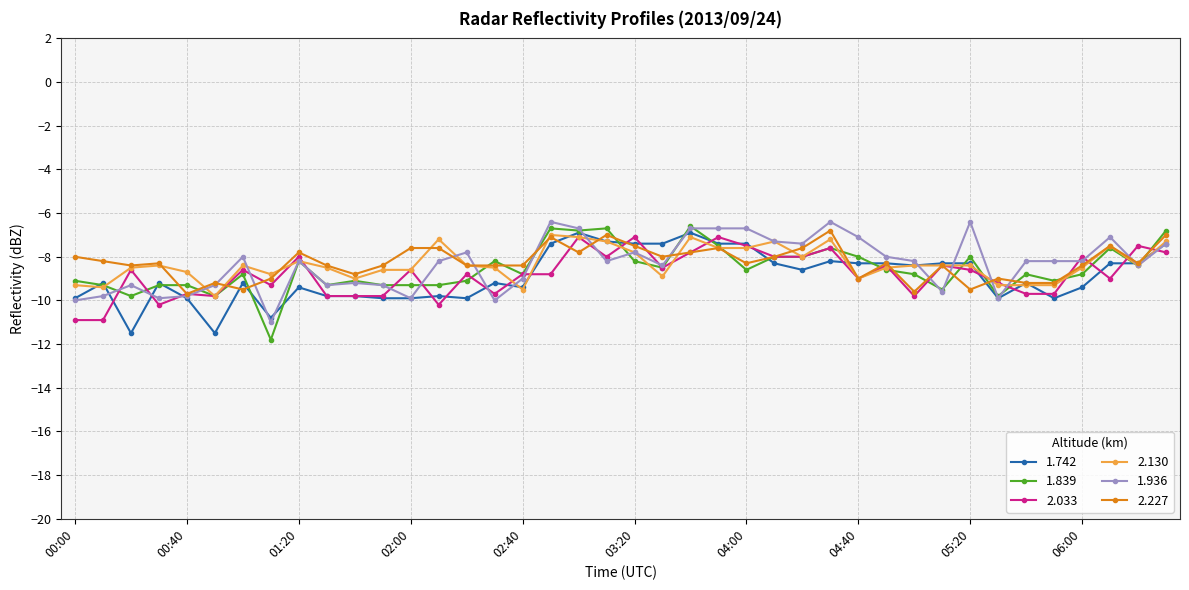

What is the smallest value displayed?

-11.8